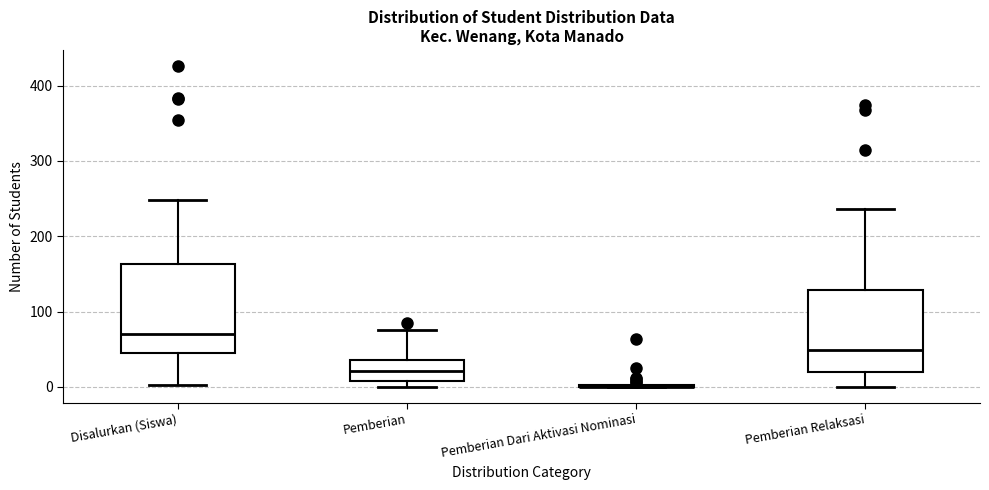

Reading left to right, transcribe this box plot: for each box, give where its median line is, the range the box spans, and where its two whiskers end, as read against the y-axis. The values are not printed on the chart, so give them approximately, as read against the axis.

Disalurkan (Siswa): median 70, box 50 to 160, whiskers 0 to 250
Pemberian: median 20, box 10 to 40, whiskers 0 to 80
Pemberian Dari Aktivasi Nominasi: box collapsed to a line at 0, whiskers 0 to 0
Pemberian Relaksasi: median 50, box 20 to 130, whiskers 0 to 240